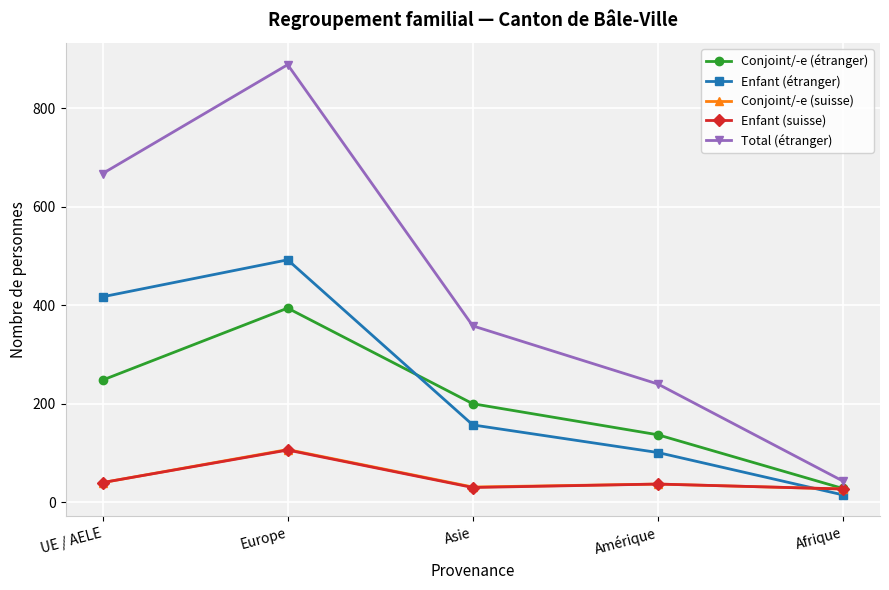

What is the difference between the Enfant (suisse) values at Asie and Afrique?

3